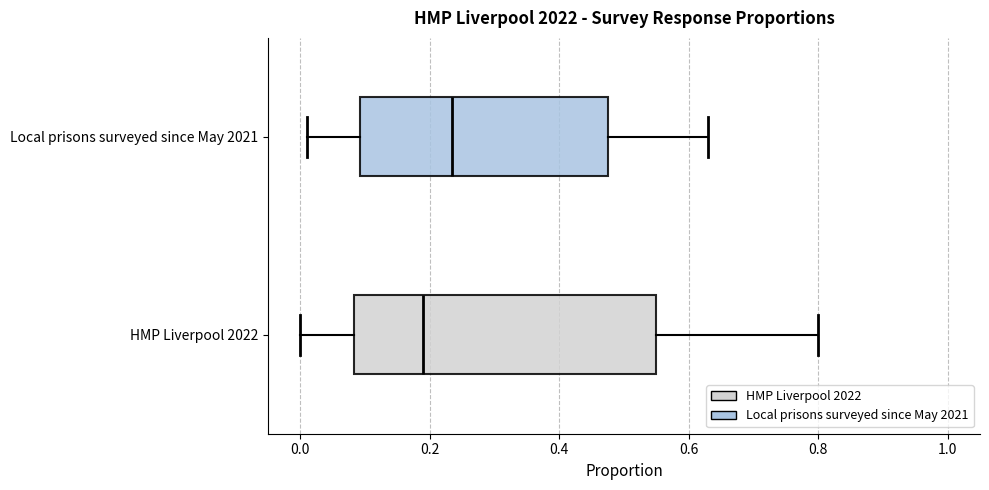

Which box has the furthest to the right median line?

Local prisons surveyed since May 2021